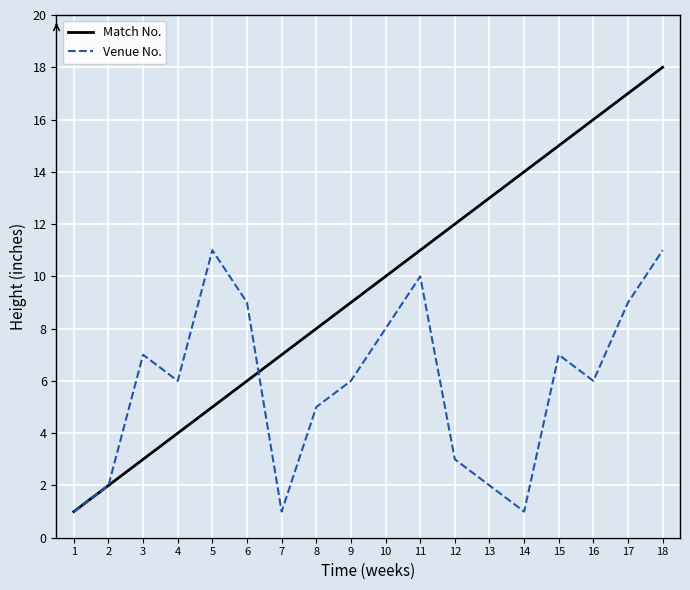

What is the maximum value for Match No.?

18